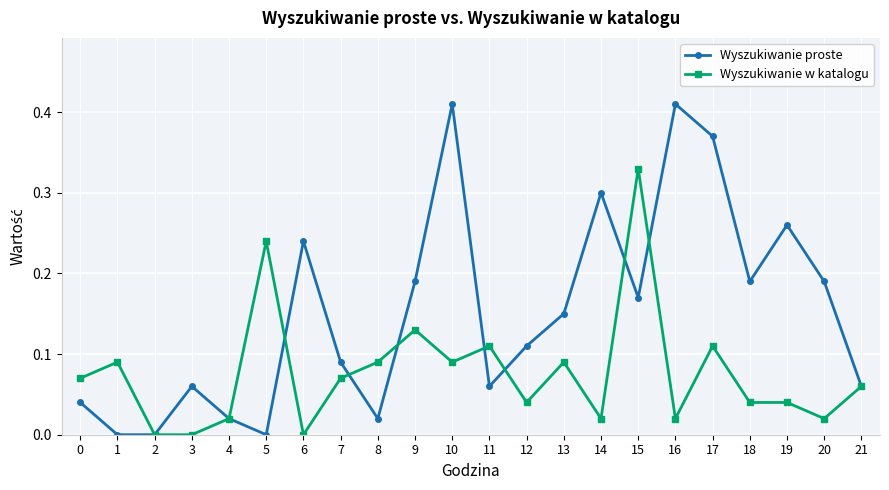

Which category has the highest value in the Wyszukiwanie w katalogu series?

15